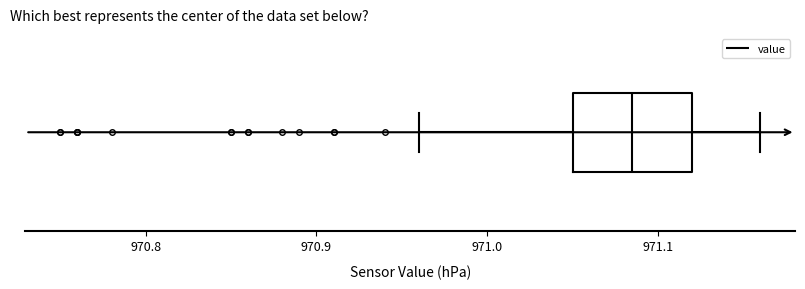

Where is the right edge of the box on the x-axis? The values are not printed on the chart, so give them approximately, as read against the axis.

971.12